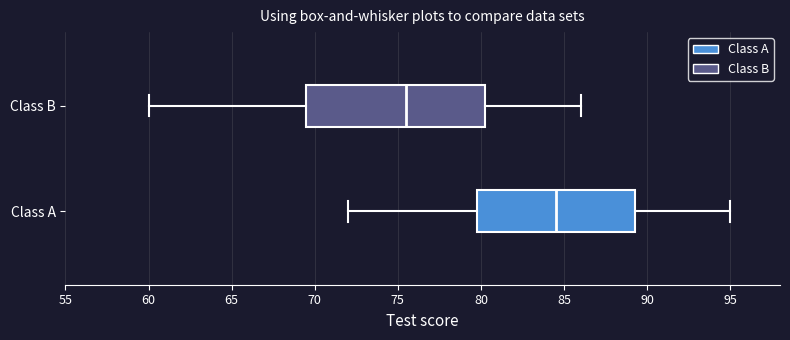

Comparing the boxes themselves (not the whiskers), which one is the widest?

Class B